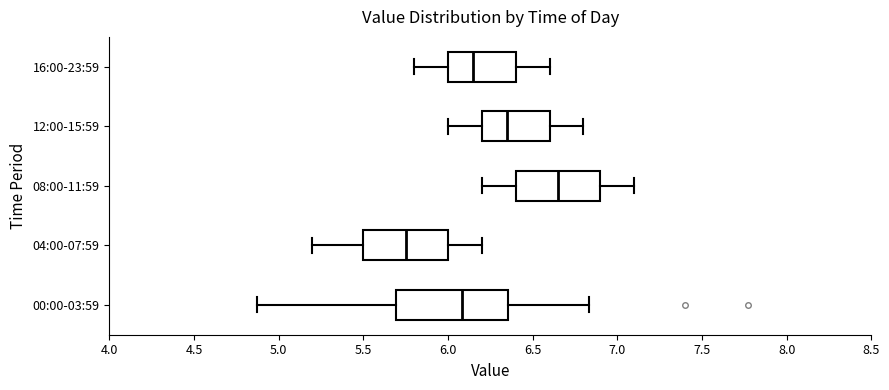

Which box is the widest, from its left edge to its right edge?

00:00-03:59